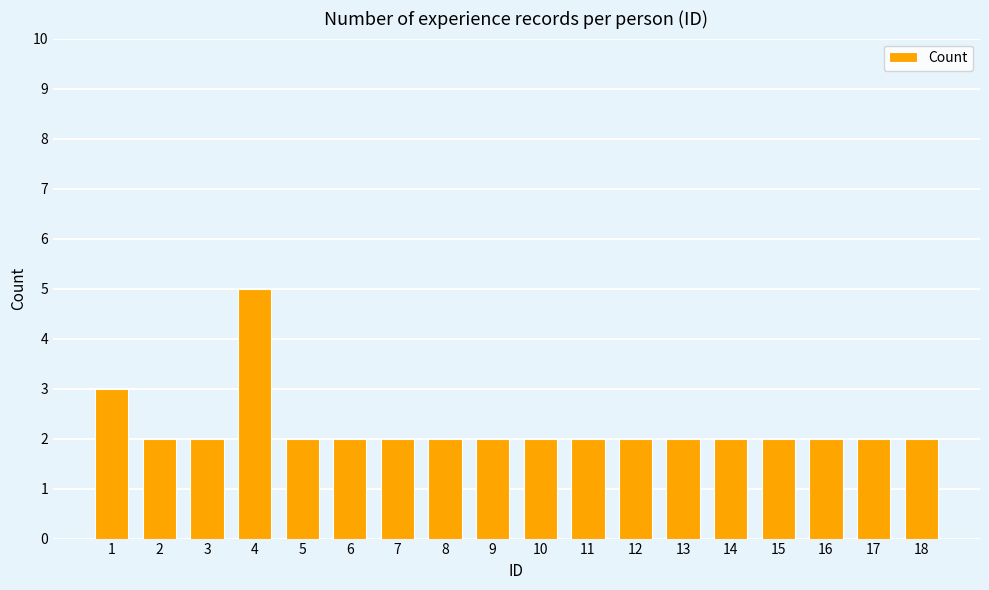

The value at 11 is 2. True or false?

True